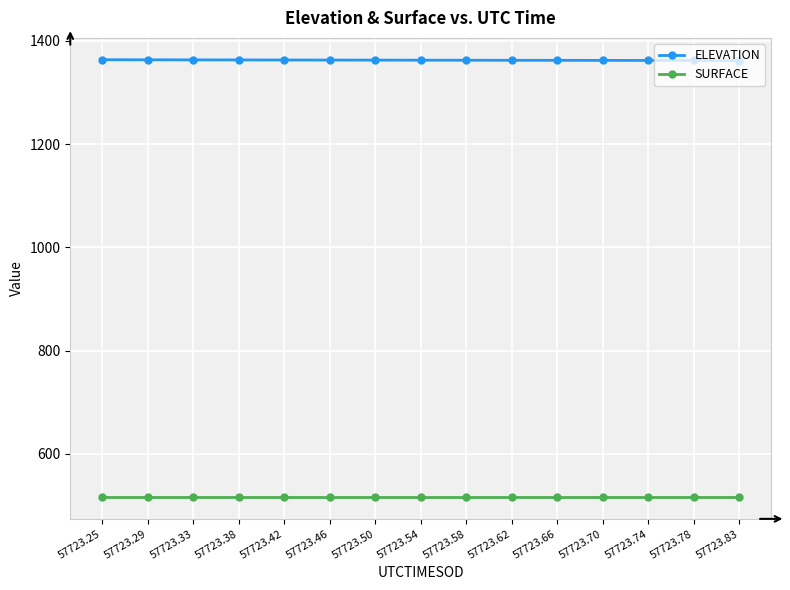

Count the number of data series in this chart.

2